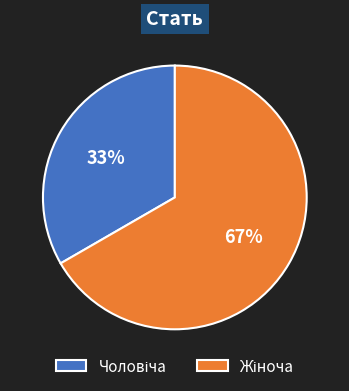

Count the number of slices in the pie.

2